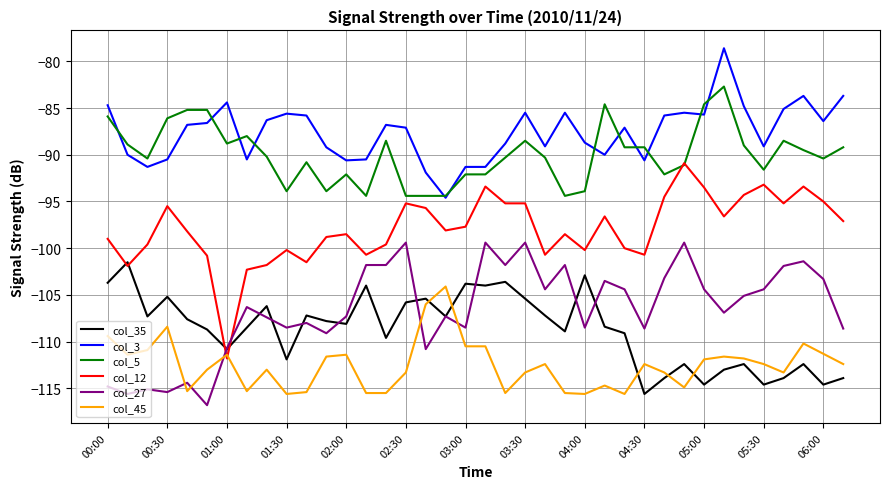

Which series has the largest total across all categories?

col_3